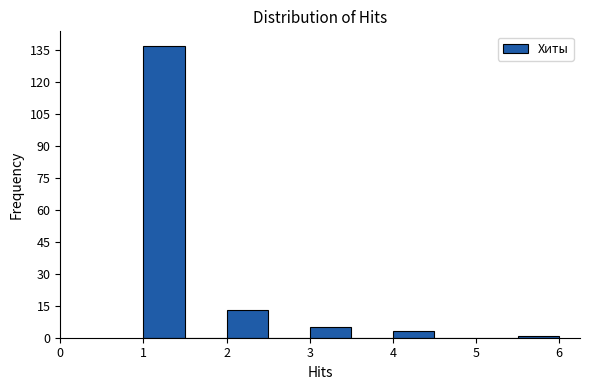

Which range on the x-axis has the tallest bar?

1.0 to 1.5